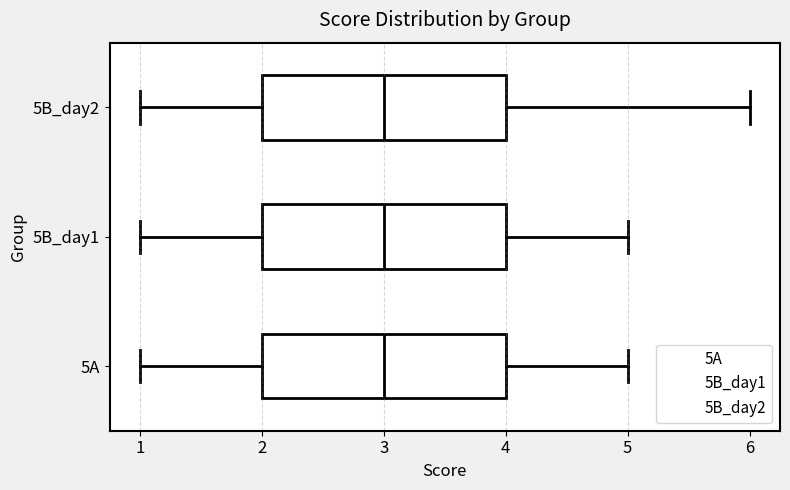

Reading bottom to top, read every box against the x-axis: the position of its median line, the range the box covers, and the ends of its whiskers. The values are not printed on the chart, so give them approximately, as read against the axis.

5A: median 3, box 2 to 4, whiskers 1 to 5
5B_day1: median 3, box 2 to 4, whiskers 1 to 5
5B_day2: median 3, box 2 to 4, whiskers 1 to 6